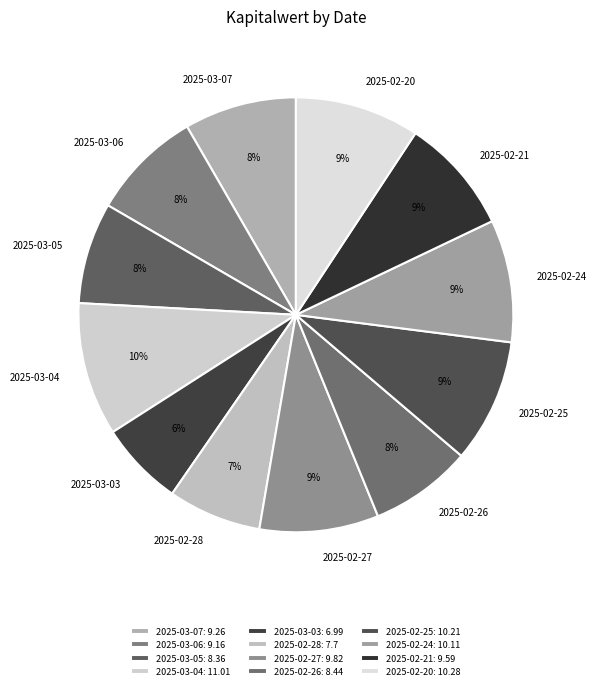

How many segments does this pie chart have?

12